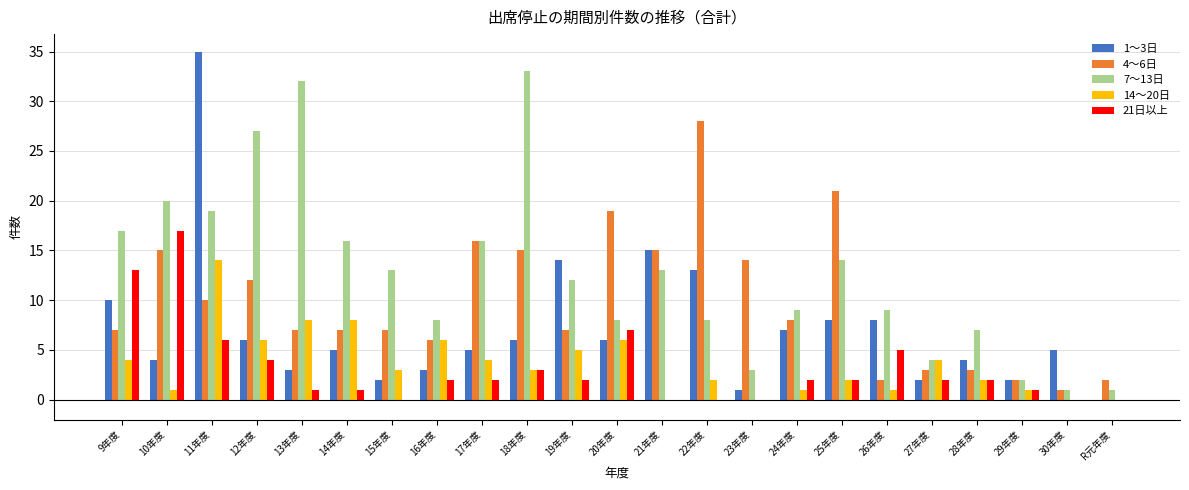

The value of 4～6日 at 18年度 is 5. True or false?

False